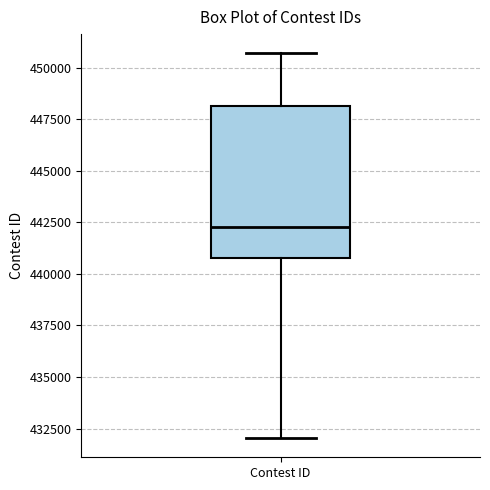

Where is the upper edge of the box for Contest ID on the y-axis? The values are not printed on the chart, so give them approximately, as read against the axis.

448000